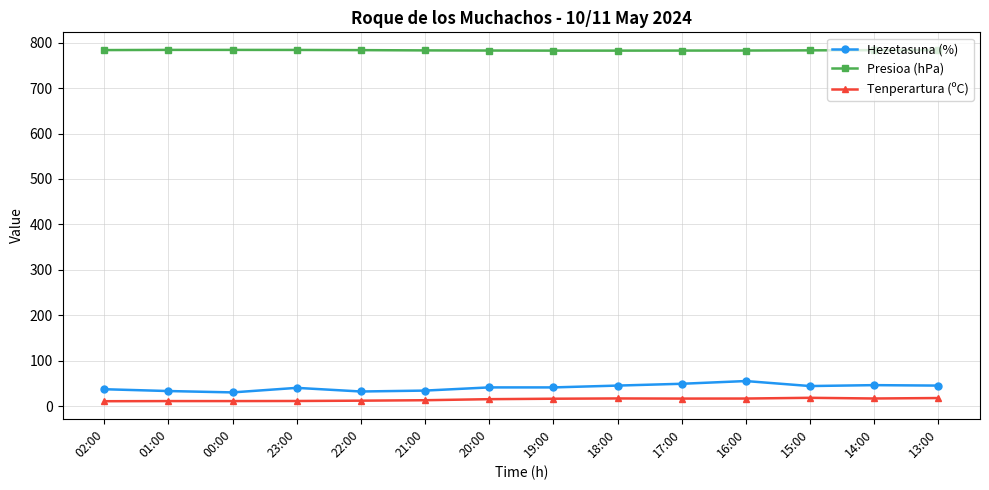

What is the spread (max minus min) of values at 22:00?

771.8